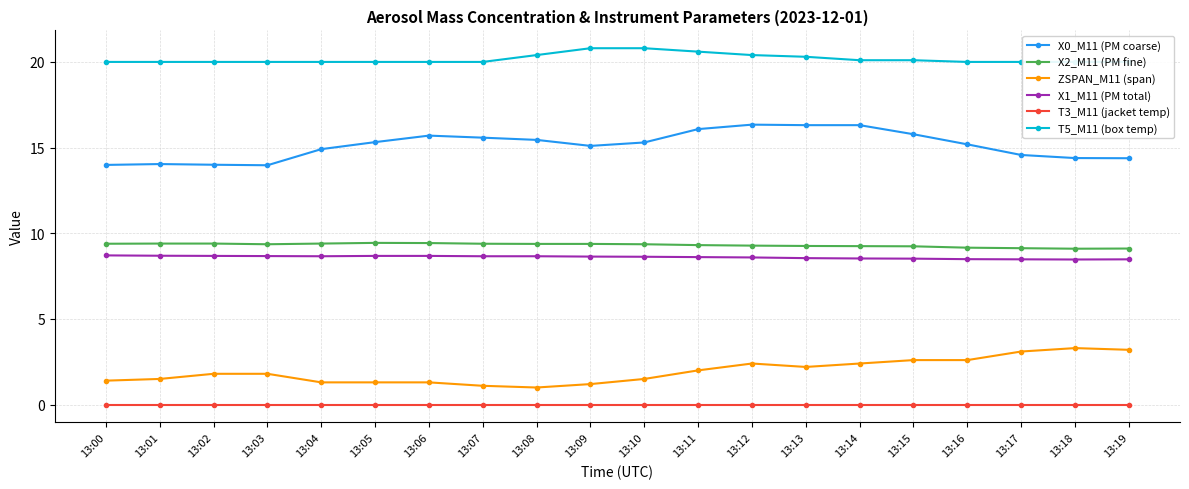

True or false: T5_M11 (box temp) and T3_M11 (jacket temp) cross at least once.

False